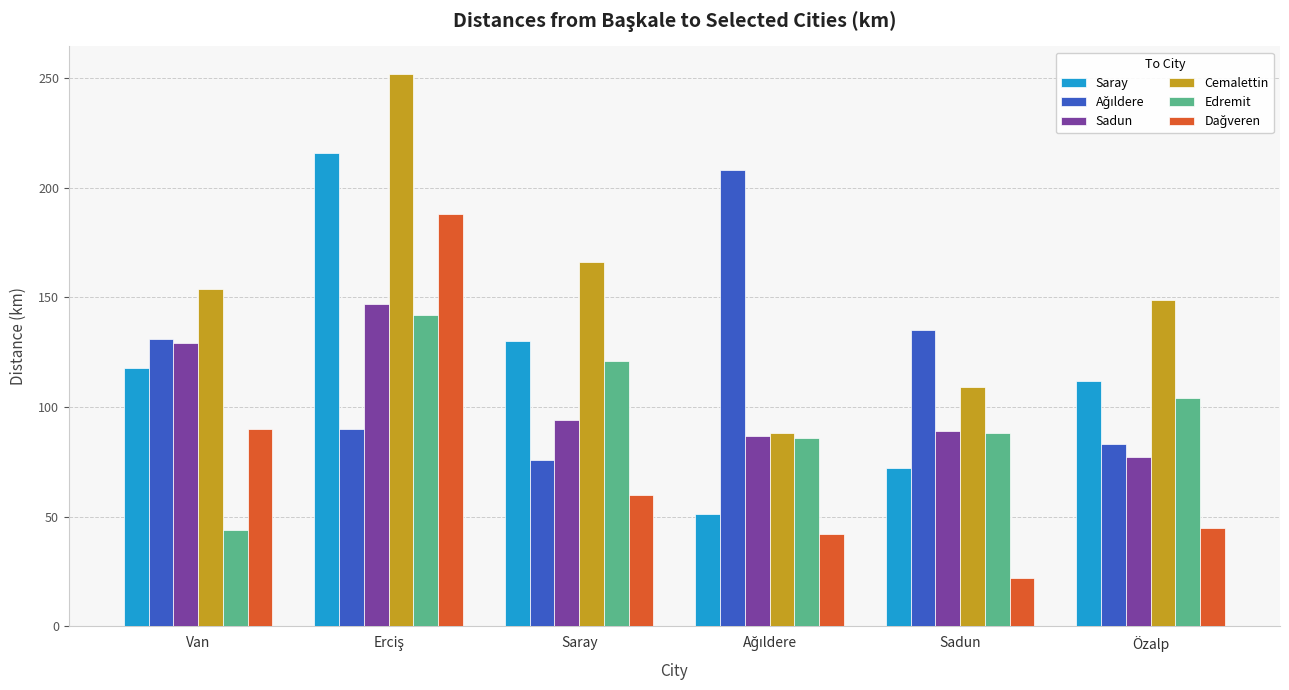

The value of Edremit at Saray is 121. True or false?

True